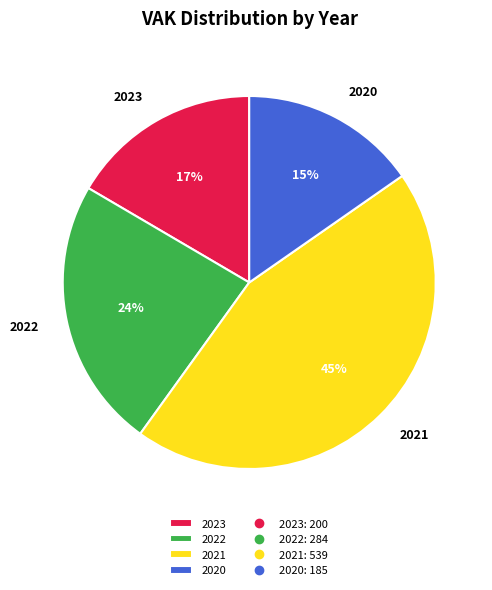

How many slices are in this pie chart?

4